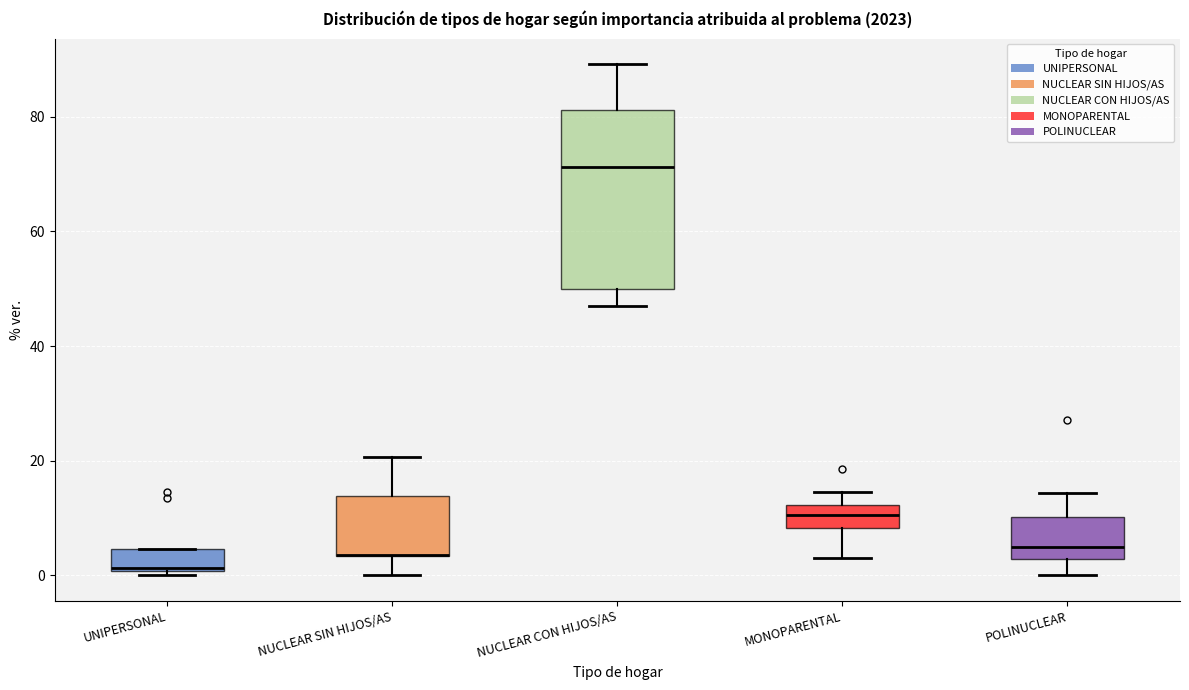

Where is the lower edge of the box for UNIPERSONAL on the y-axis? The values are not printed on the chart, so give them approximately, as read against the axis.

0